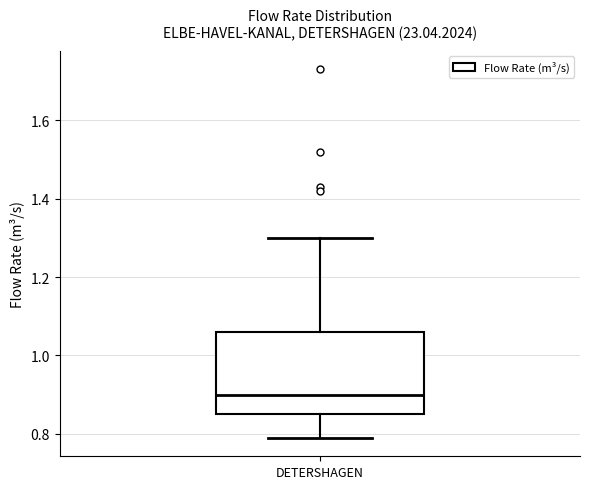

Transcribe this box plot: give where the median line is, the range the box spans, and where the two whiskers end, as read against the y-axis. The values are not printed on the chart, so give them approximately, as read against the axis.

median 0.90, box 0.86 to 1.06, whiskers 0.80 to 1.30